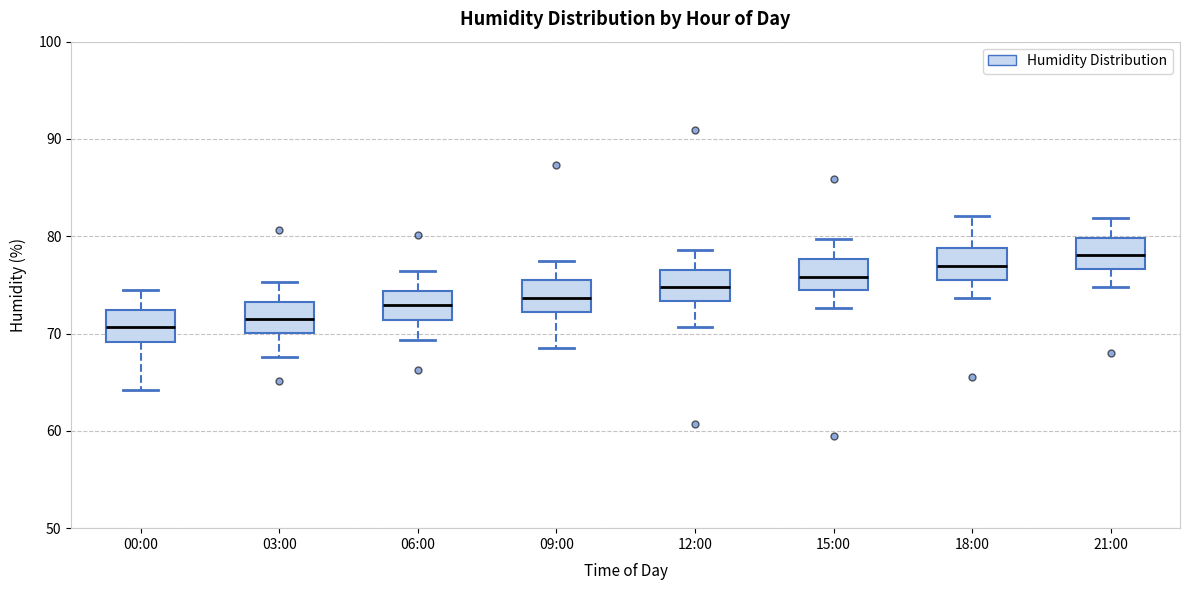

Where is the lower edge of the box for 09:00 on the y-axis? The values are not printed on the chart, so give them approximately, as read against the axis.

72